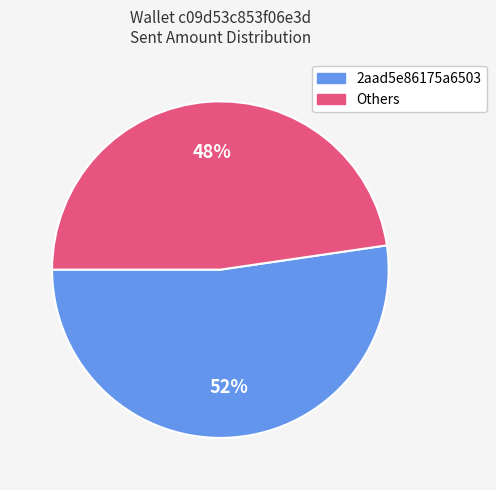

Does any single category account for the majority?

Yes